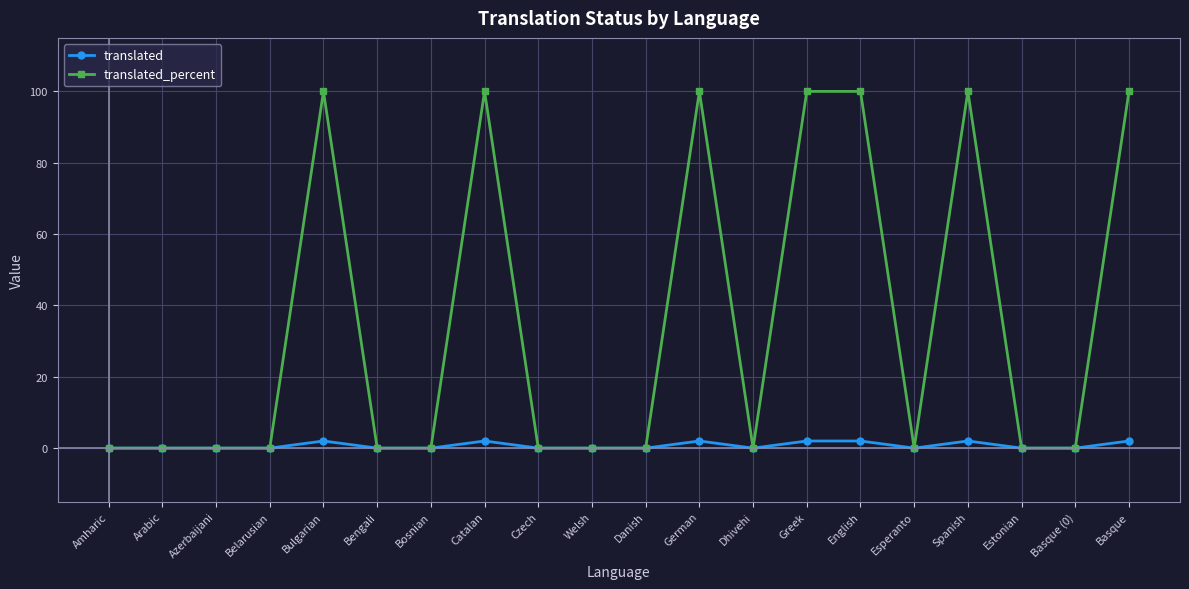

Is it true that translated equals 2 at Basque?

True